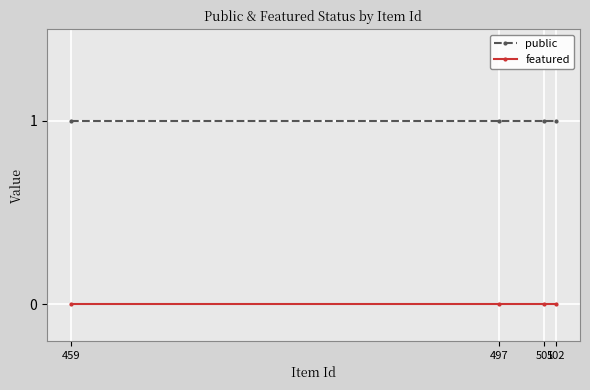

True or false: public and featured intersect in this chart.

False